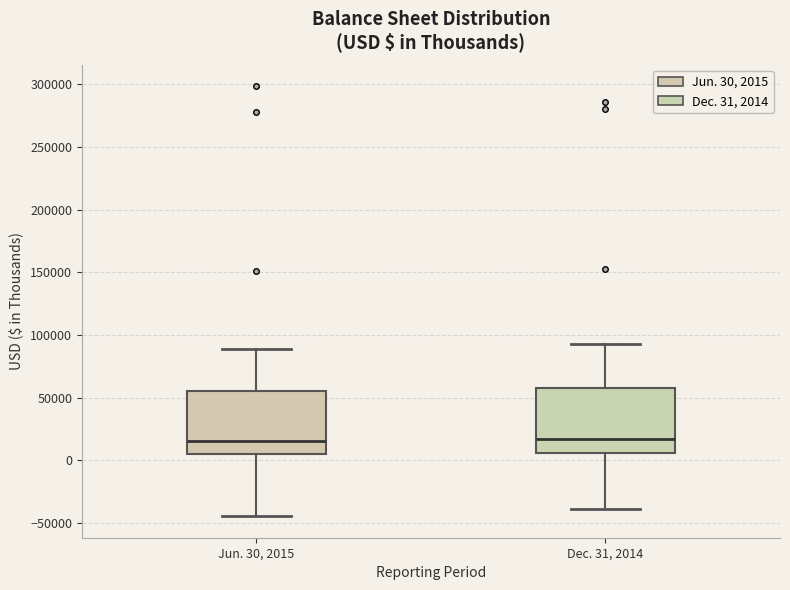

Reading left to right, transcribe this box plot: for each box, give where its median line is, the range the box spans, and where its two whiskers end, as read against the y-axis. The values are not printed on the chart, so give them approximately, as read against the axis.

Jun. 30, 2015: median 15000, box 5000 to 55000, whiskers -45000 to 90000
Dec. 31, 2014: median 15000, box 5000 to 60000, whiskers -40000 to 95000